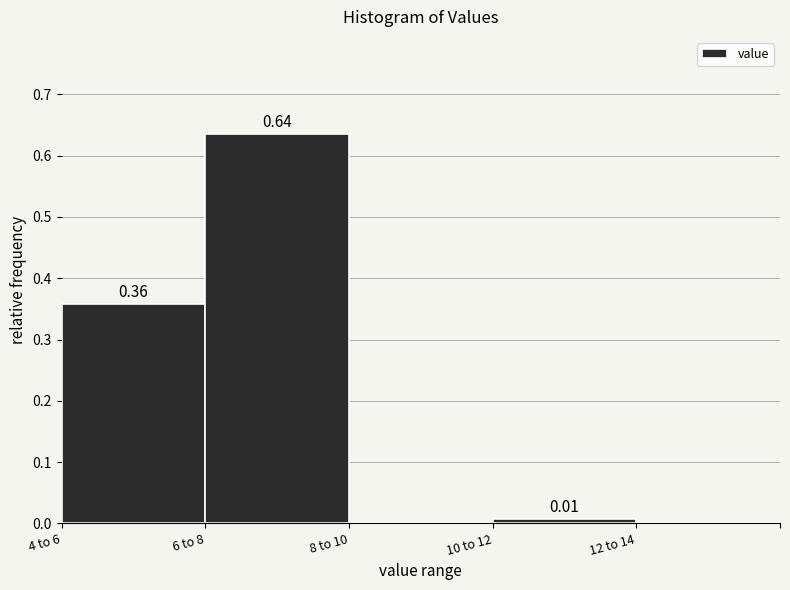

Between 4 to 6 and 12 to 14, which is larger?

4 to 6